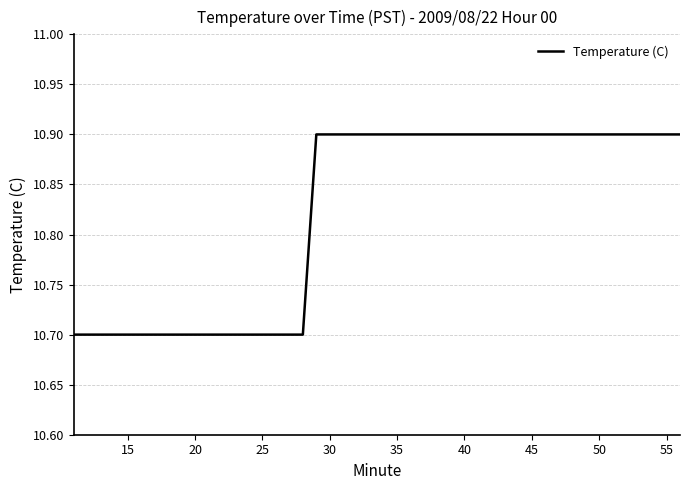

What is the maximum value shown in the chart?

10.9